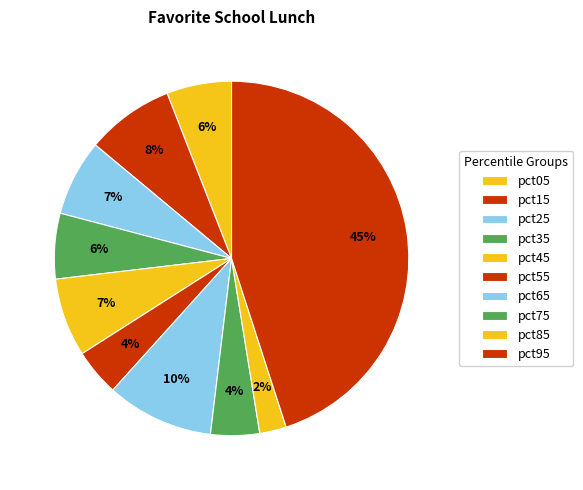

To the nearest percent, what is the difference between the pct65 and pct05 slice percentages?

4%